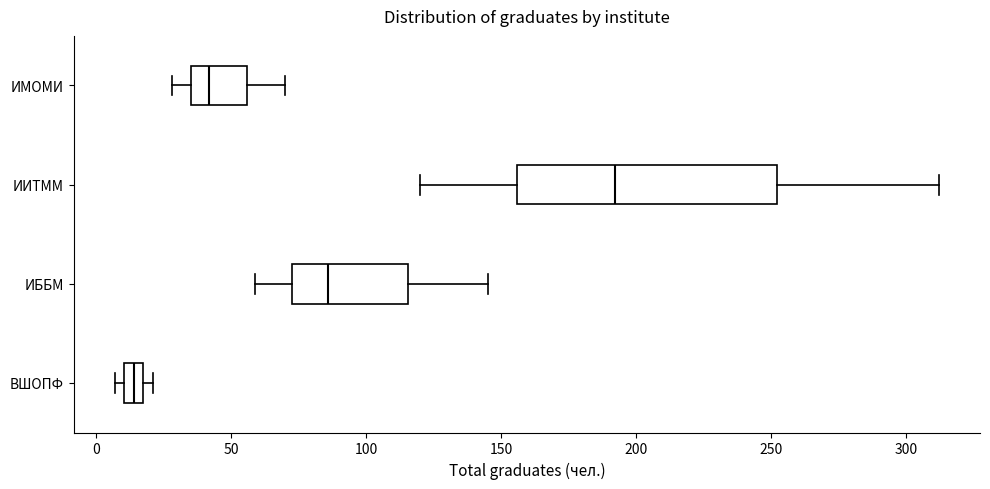

Where does the median line of the box for ИИТММ sit on the x-axis? The values are not printed on the chart, so give them approximately, as read against the axis.

190